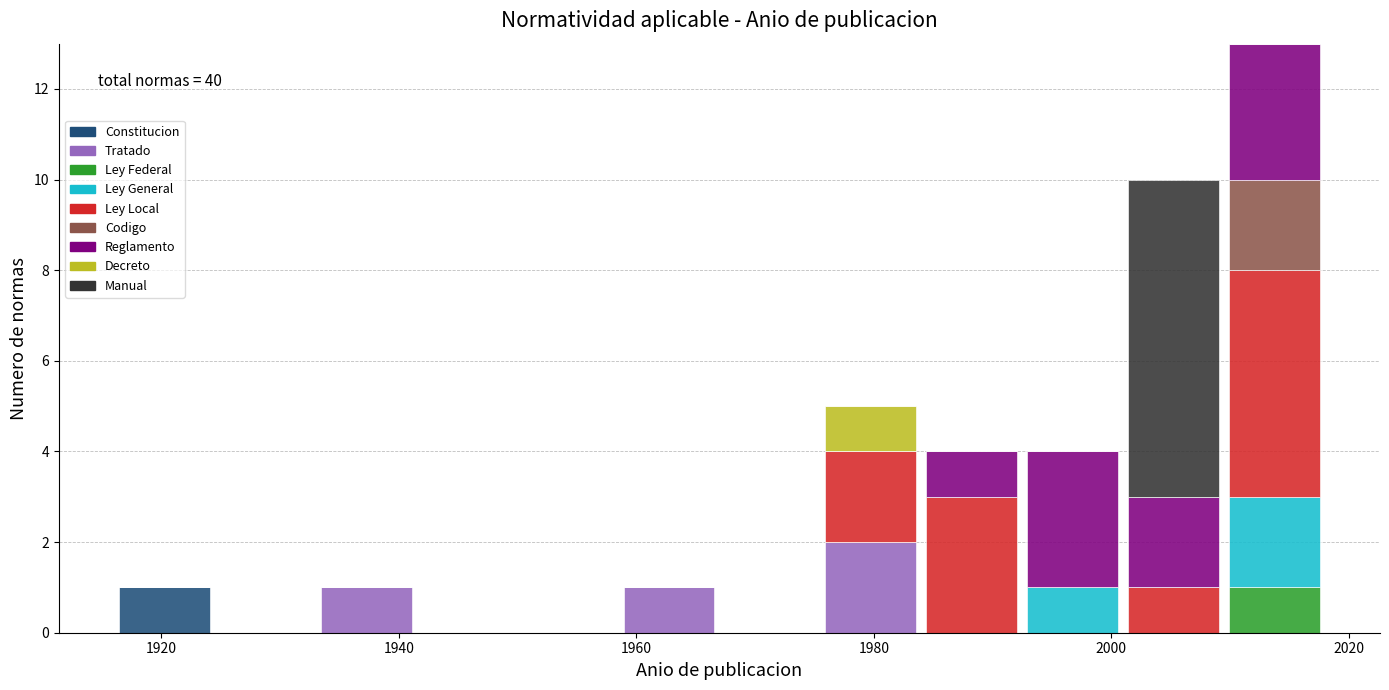

Which range on the x-axis has the tallest stacked bar (by total height)?

2009.5 to 2018.0